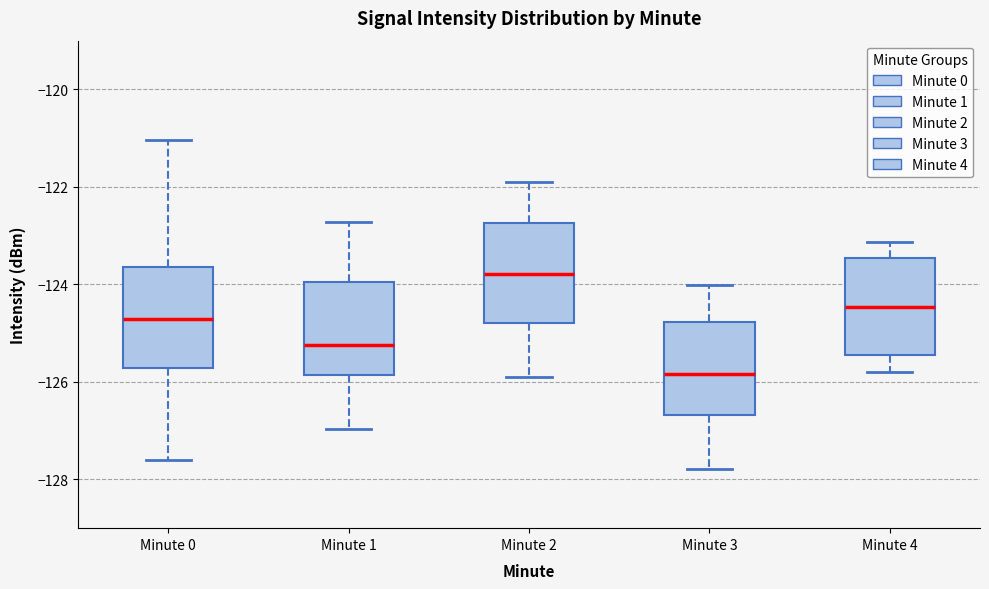

Where does the lower whisker of the box for Minute 1 end on the y-axis? The values are not printed on the chart, so give them approximately, as read against the axis.

-127.0